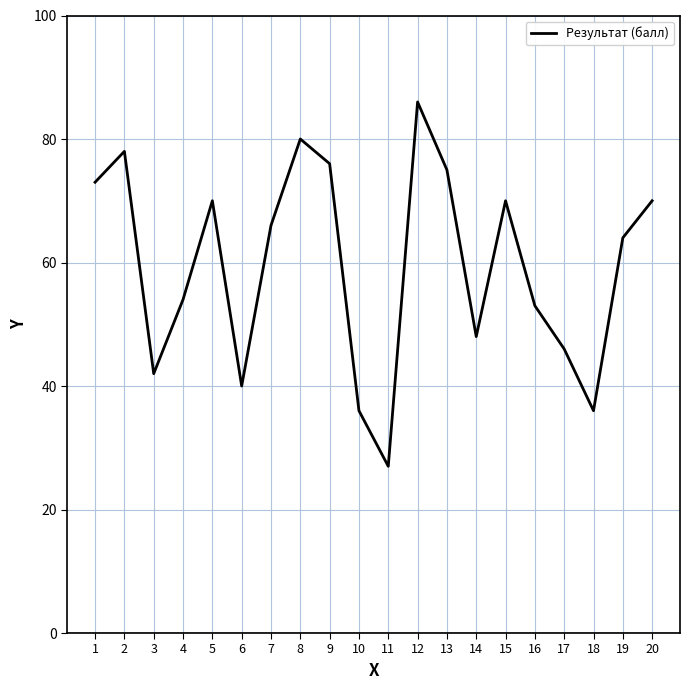

Between 6 and 5, which is larger?

5